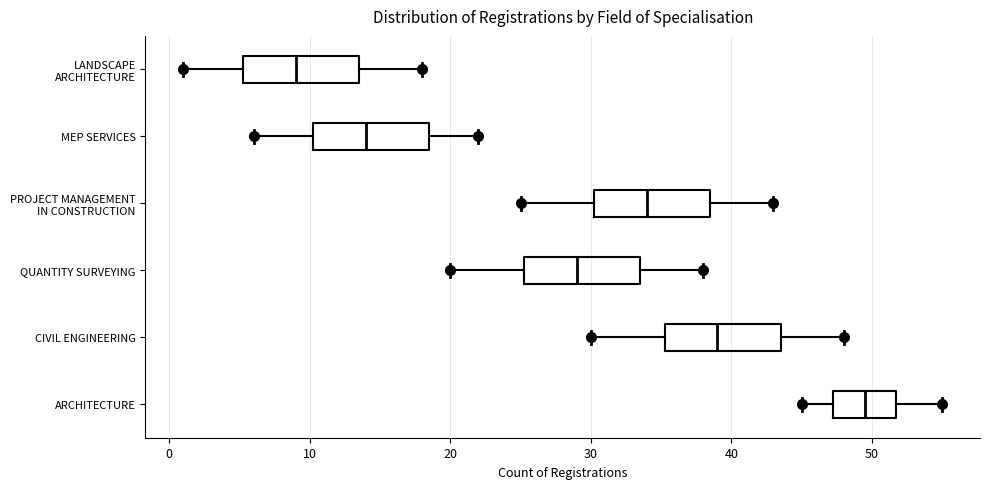

Reading bottom to top, transcribe this box plot: for each box, give where its median line is, the range the box spans, and where its two whiskers end, as read against the x-axis. The values are not printed on the chart, so give them approximately, as read against the axis.

ARCHITECTURE: median 50, box 47 to 52, whiskers 45 to 55
CIVIL ENGINEERING: median 39, box 35 to 44, whiskers 30 to 48
QUANTITY SURVEYING: median 29, box 25 to 34, whiskers 20 to 38
PROJECT MANAGEMENT IN CONSTRUCTION: median 34, box 30 to 39, whiskers 25 to 43
MEP SERVICES: median 14, box 10 to 19, whiskers 6 to 22
LANDSCAPE ARCHITECTURE: median 9, box 5 to 14, whiskers 1 to 18